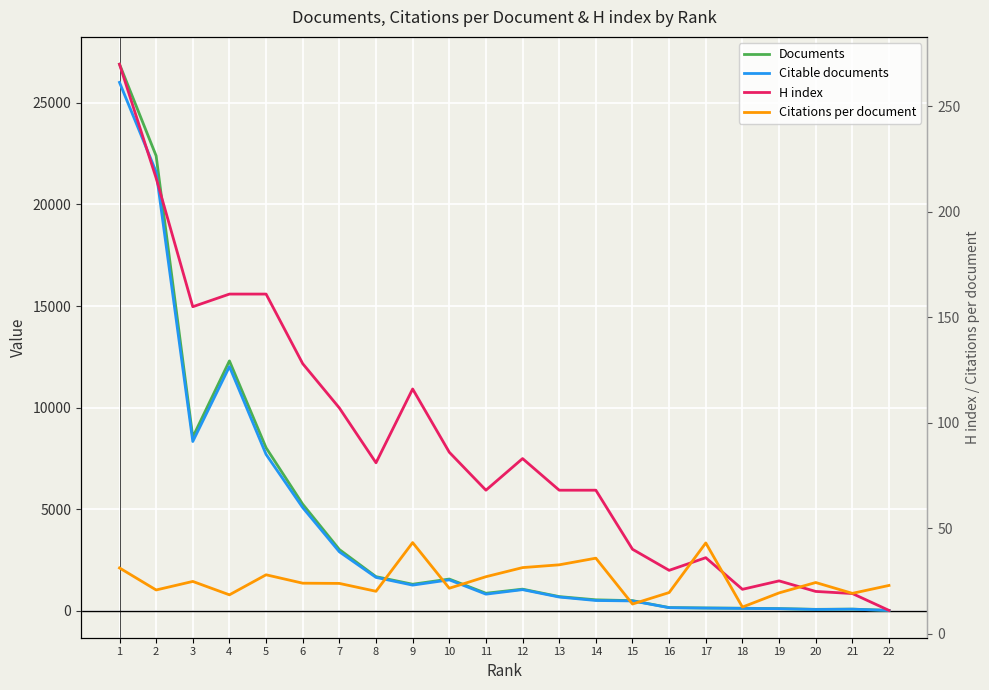

In H index, how many points are lower than both neighbors (excluding endpoints)?

5